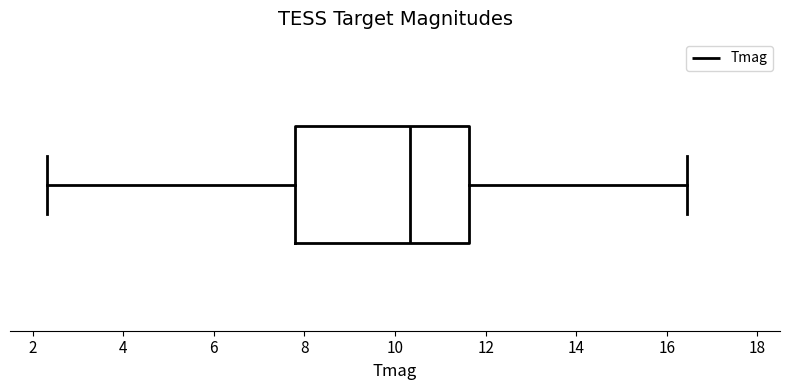

Where does the median line of the box sit on the x-axis? The values are not printed on the chart, so give them approximately, as read against the axis.

10.4